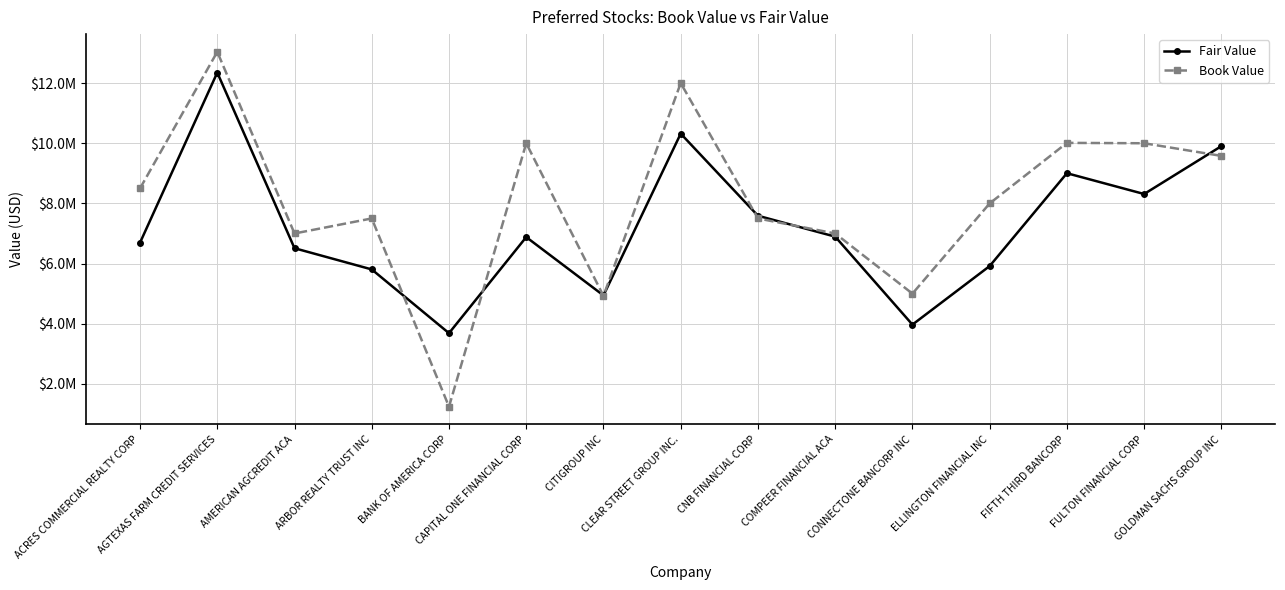

What are all the series names shown in the legend?

Fair Value, Book Value